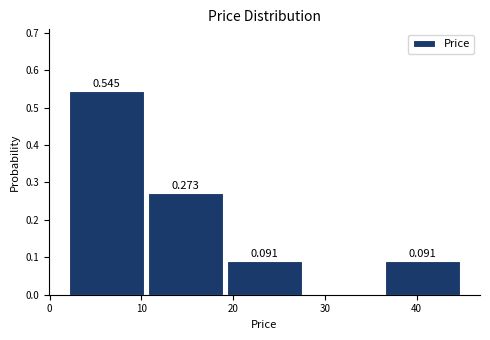

Over which range of the x-axis is the bar tallest?

2 to 10